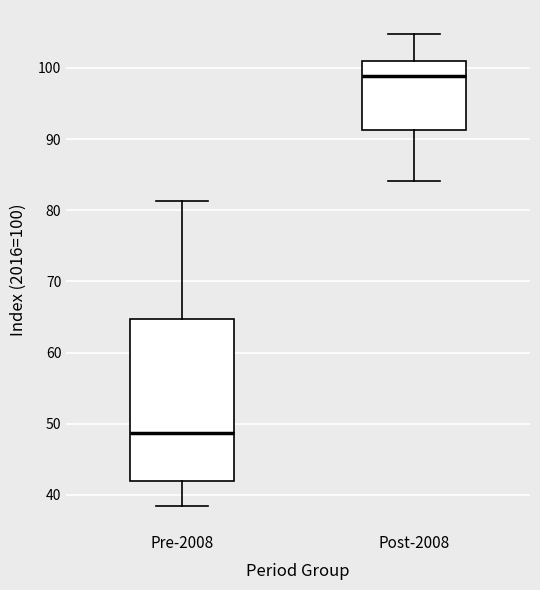

Reading left to right, read every box against the y-axis: the position of its median line, the range the box covers, and the ends of its whiskers. The values are not printed on the chart, so give them approximately, as read against the axis.

Pre-2008: median 49, box 42 to 65, whiskers 38 to 81
Post-2008: median 99, box 91 to 101, whiskers 84 to 105